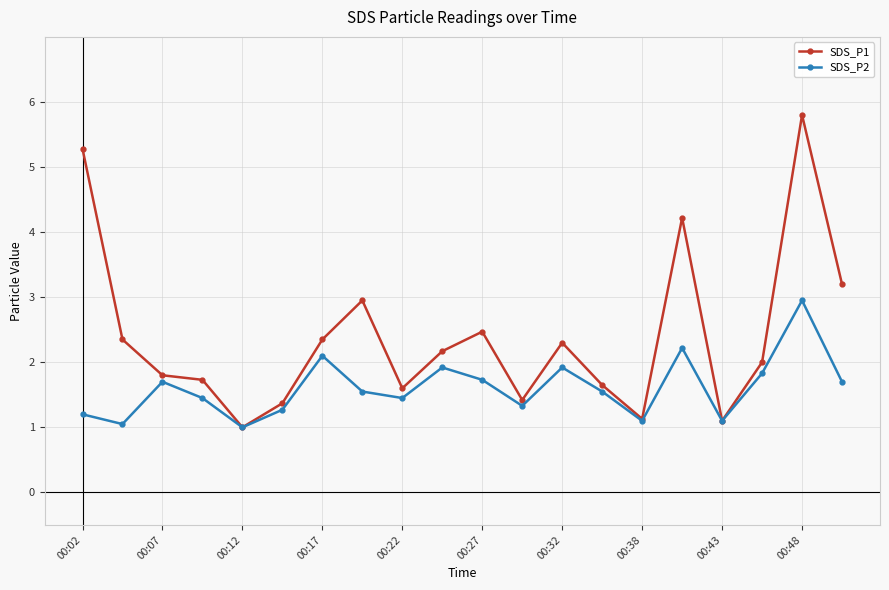

Is this an area chart (filled region under the line)?

No